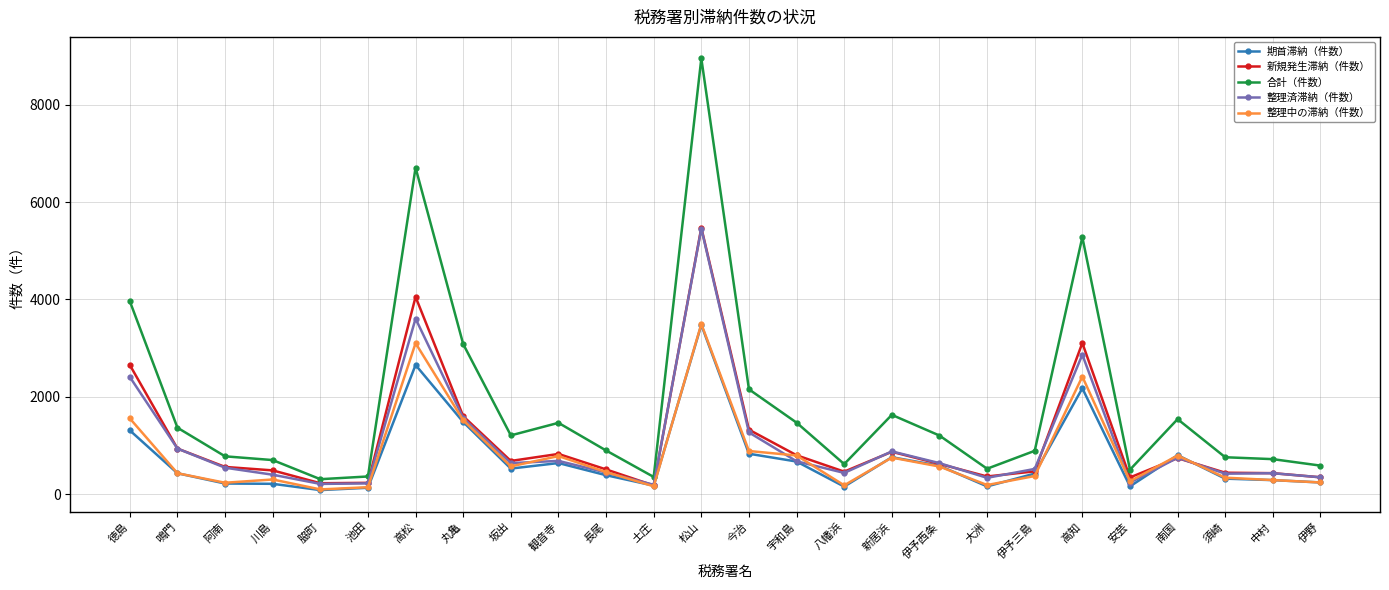

Between 脇町 and 伊予西条, which series saw the biggest shift?

合計（件数）